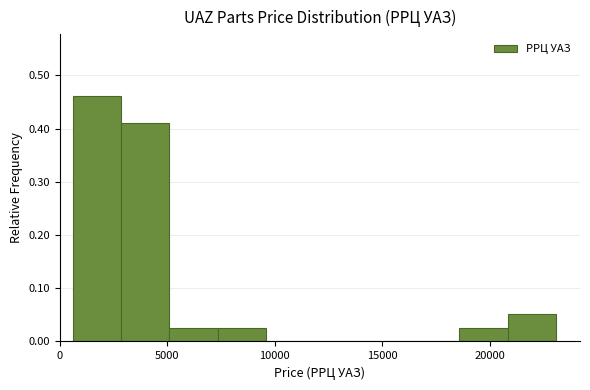

Reading left to right, transcribe this chart: for each bar, give the range it covers on the x-axis and its height. Neither the bar edges nor the heights are printed on the chart, so give them approximately, as read against the axes.

500 to 3000: 0.46
3000 to 5000: 0.41
5000 to 7500: 0.03
7500 to 9500: 0.03
9500 to 12000: 0
12000 to 14000: 0
14000 to 16500: 0
16500 to 18500: 0
18500 to 21000: 0.03
21000 to 23000: 0.05